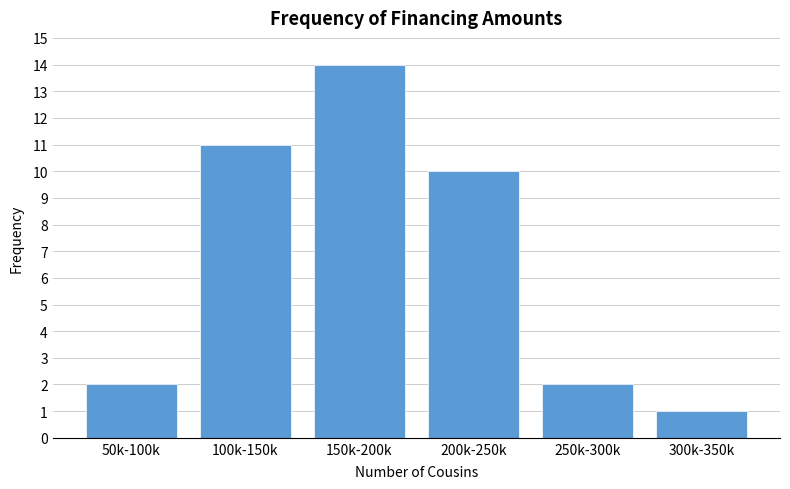

Reading left to right, extract all data points from this chart.

2	11	14	10	2	1